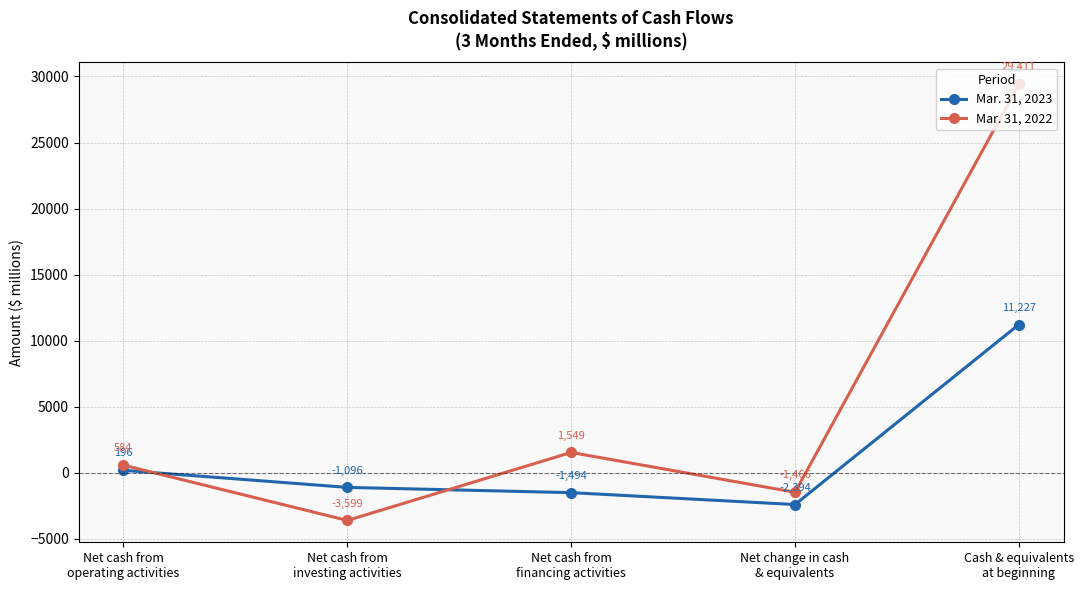

At which category does Mar. 31, 2022 reach its first local valley?

Net cash from
investing activities